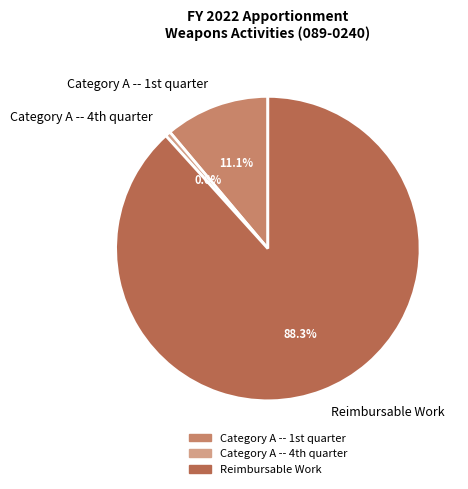

How many slices are in this pie chart?

3